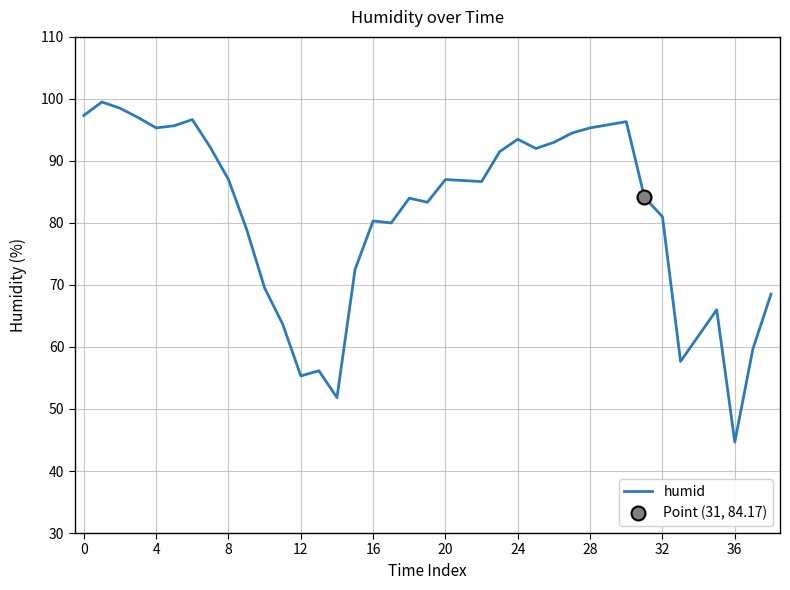

How many points are lower than both their immediate neighbors (excluding endpoints)?

9